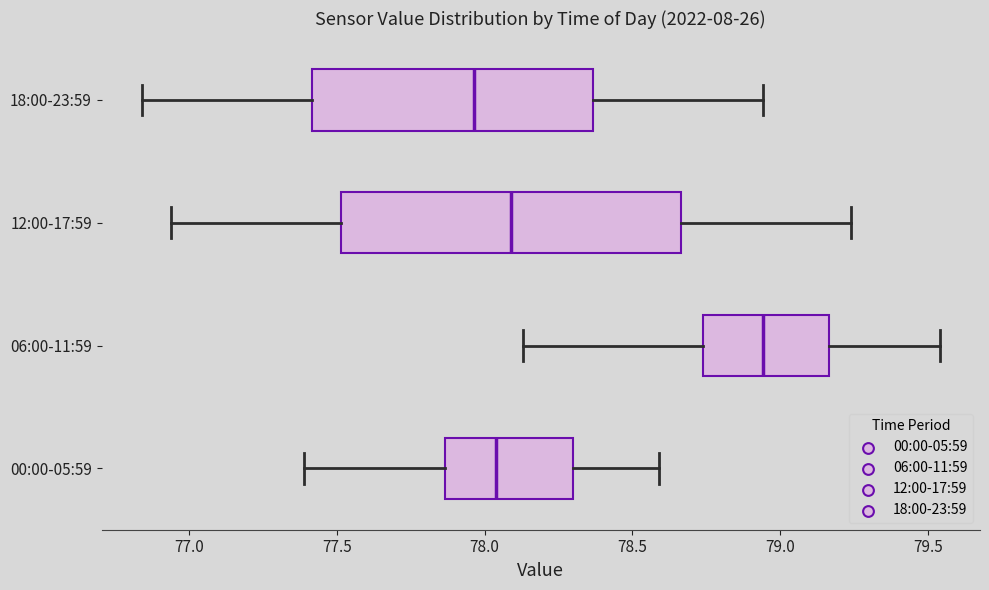

Reading bottom to top, read every box against the x-axis: the position of its median line, the range the box covers, and the ends of its whiskers. The values are not printed on the chart, so give them approximately, as read against the axis.

00:00-05:59: median 78.05, box 77.85 to 78.30, whiskers 77.40 to 78.60
06:00-11:59: median 78.95, box 78.75 to 79.15, whiskers 78.15 to 79.55
12:00-17:59: median 78.10, box 77.50 to 78.65, whiskers 76.95 to 79.25
18:00-23:59: median 77.95, box 77.40 to 78.35, whiskers 76.85 to 78.95